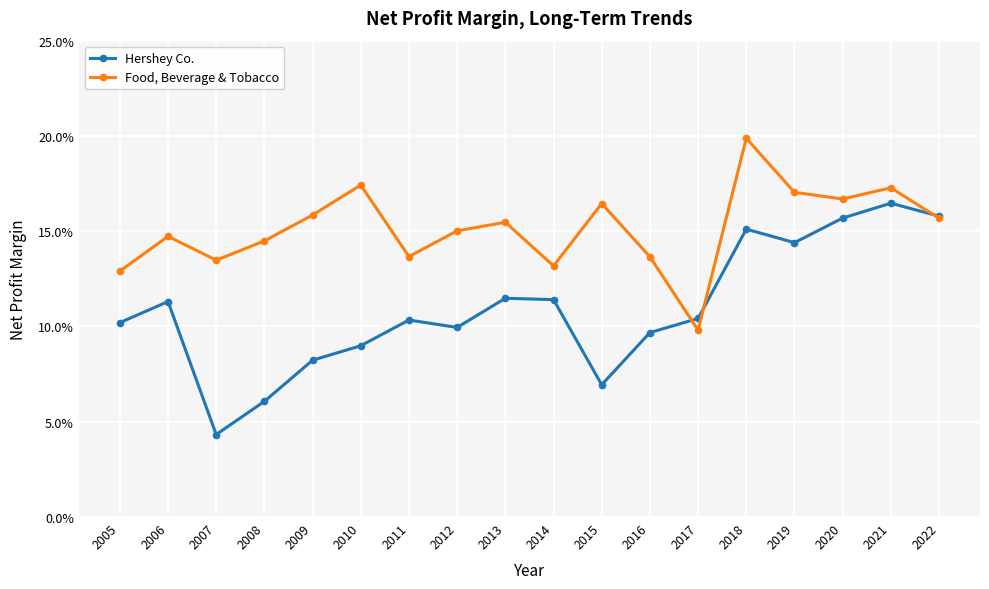

What is the difference between the maximum and minimum values in the Food, Beverage & Tobacco series?

0.1